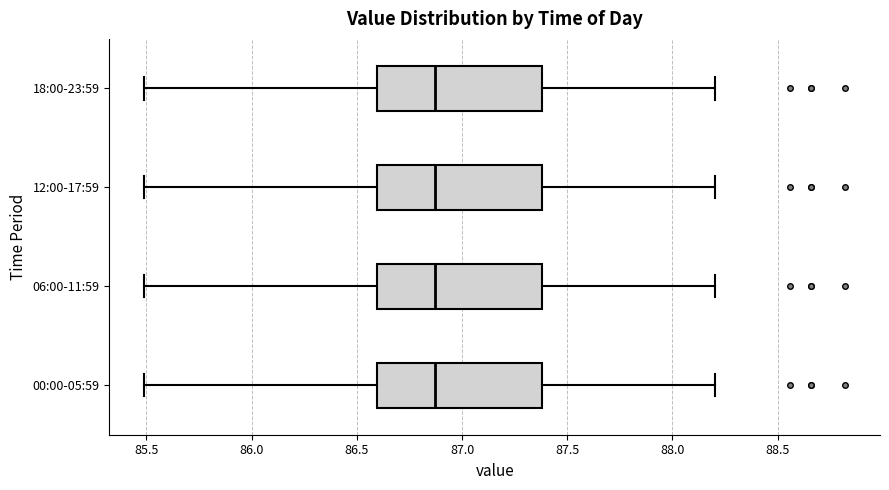

Where does the right whisker of the box for 12:00-17:59 end on the x-axis? The values are not printed on the chart, so give them approximately, as read against the axis.

88.20